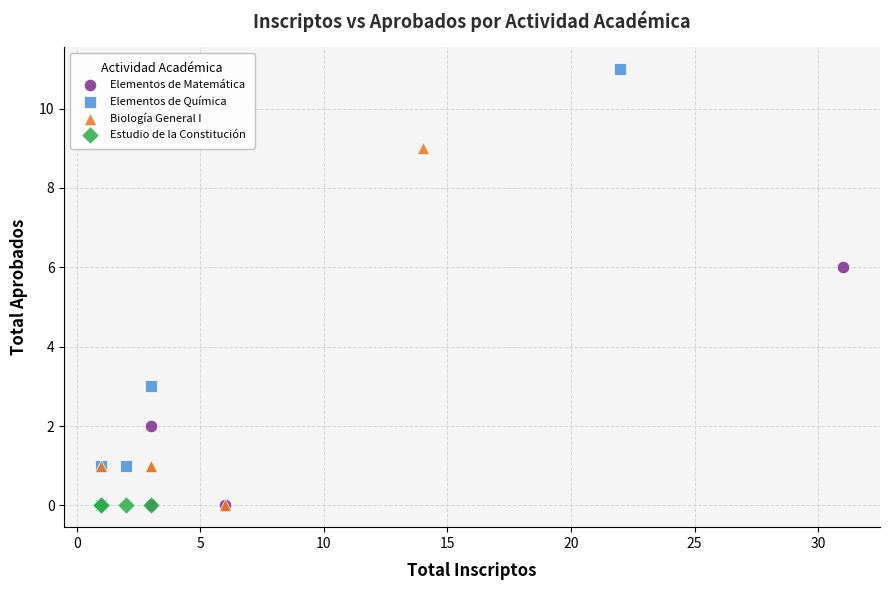

Which series contains the highest Y value?

Elementos de Química